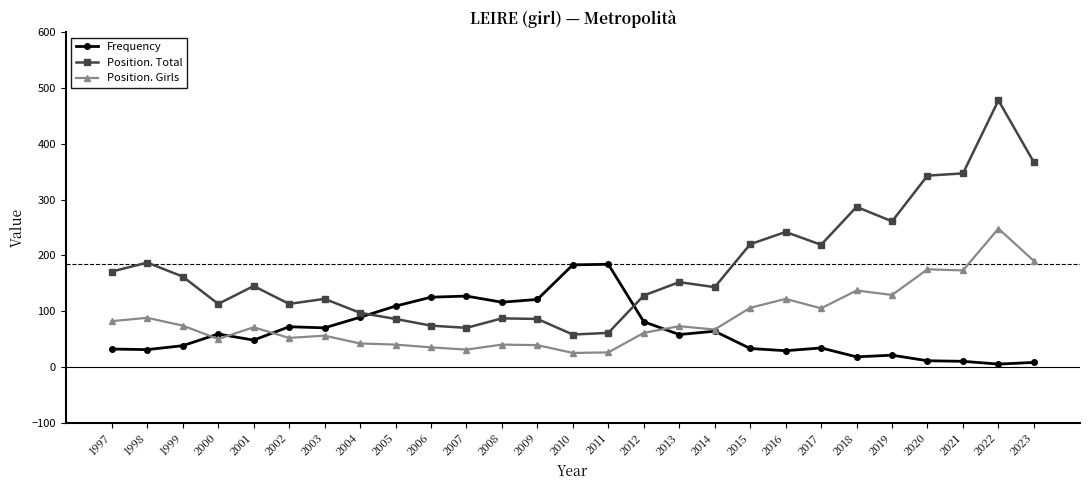

Which series changed the most between 2018 and 2022?

Position. Total